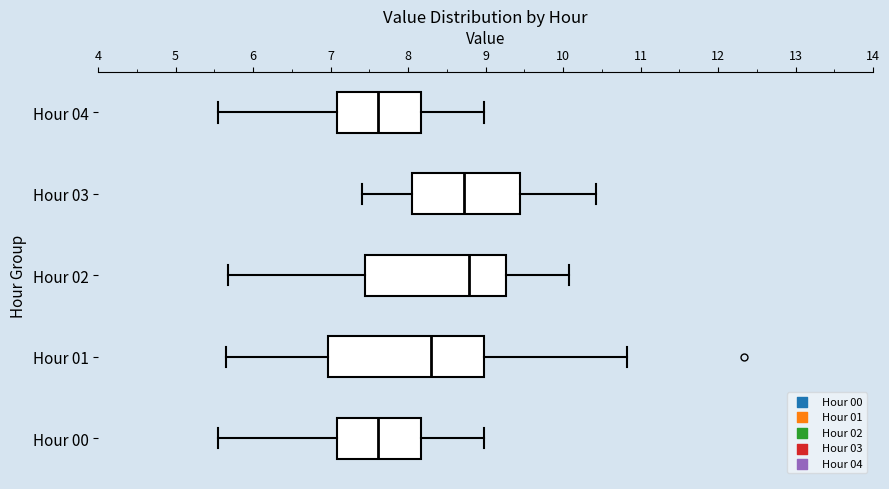

Where does the left whisker of the box for Hour 02 end on the x-axis? The values are not printed on the chart, so give them approximately, as read against the axis.

5.7